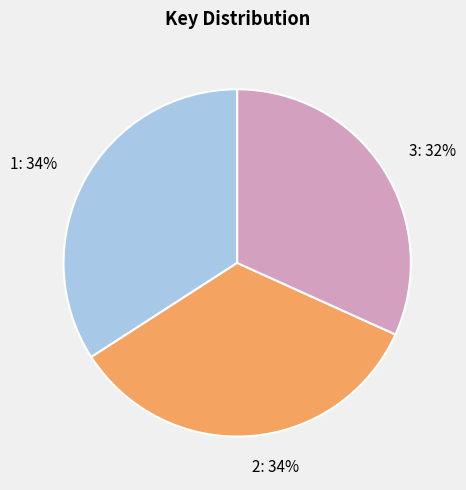

The 3 slice represents 20% of the pie. True or false?

False